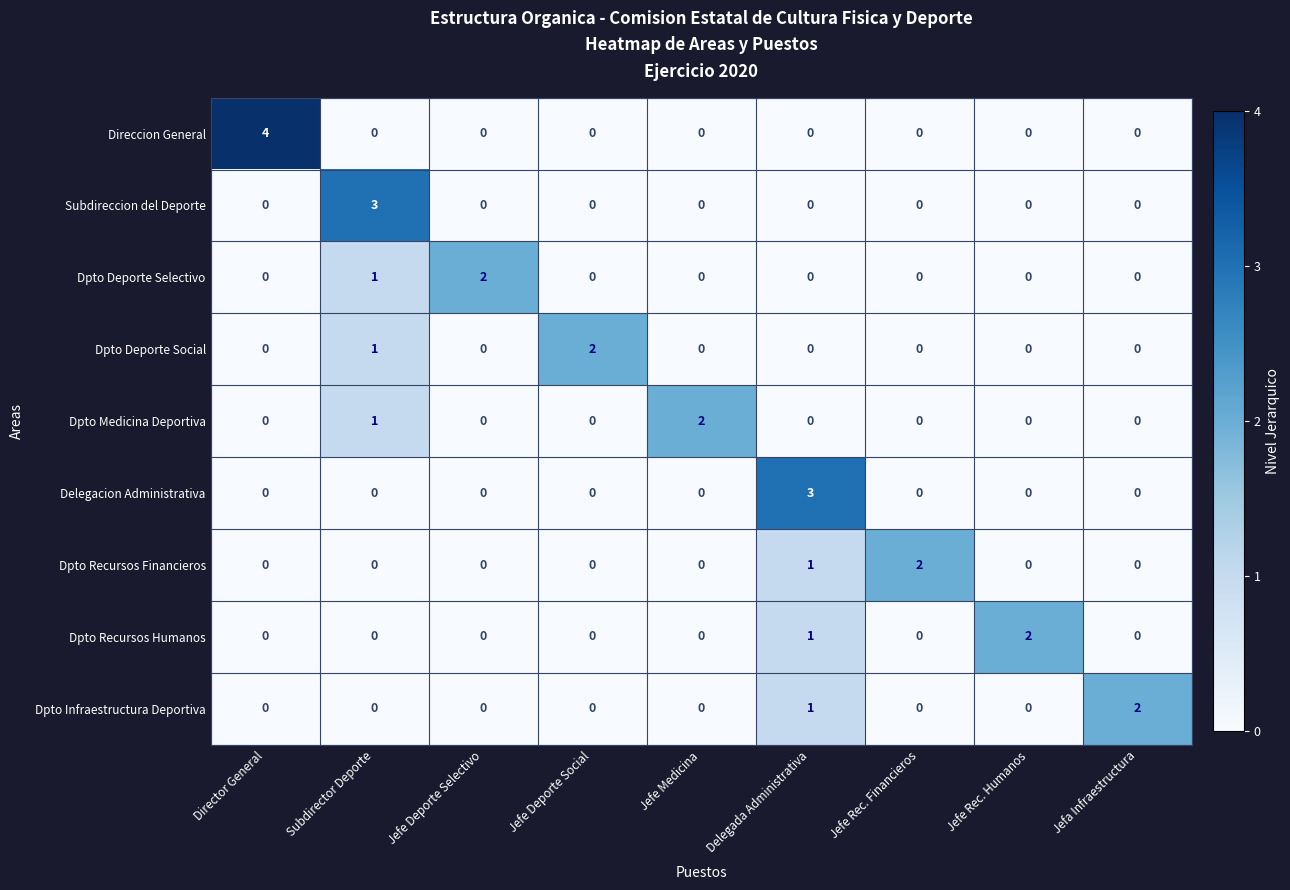

The value of Dpto Recursos Financieros at Jefe Deporte Social is 1. True or false?

False